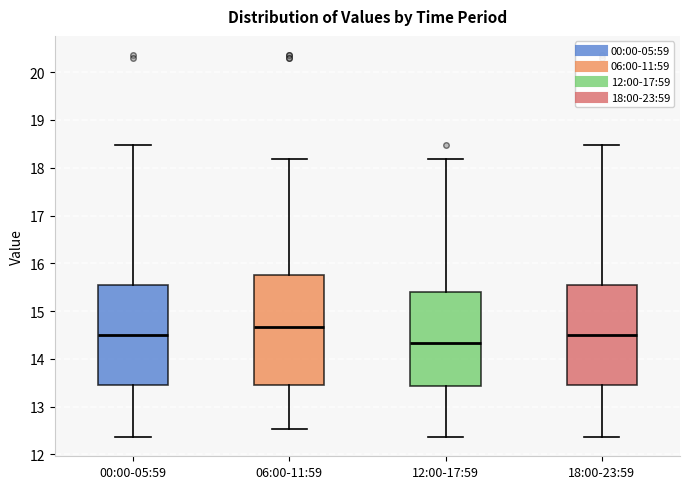

Comparing the boxes themselves (not the whiskers), which one is the tallest?

06:00-11:59